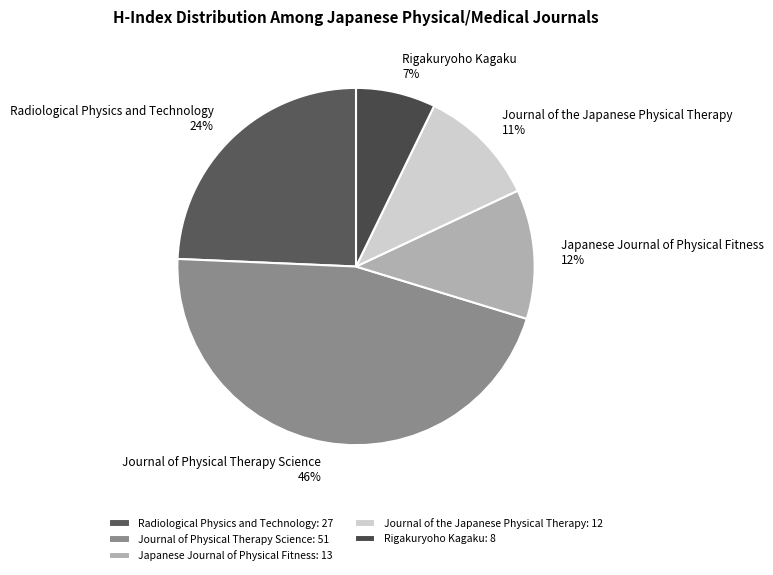

To the nearest percent, what is the combined percentage of Japanese Journal of Physical Fitness and Journal of the Japanese Physical Therapy?

23%